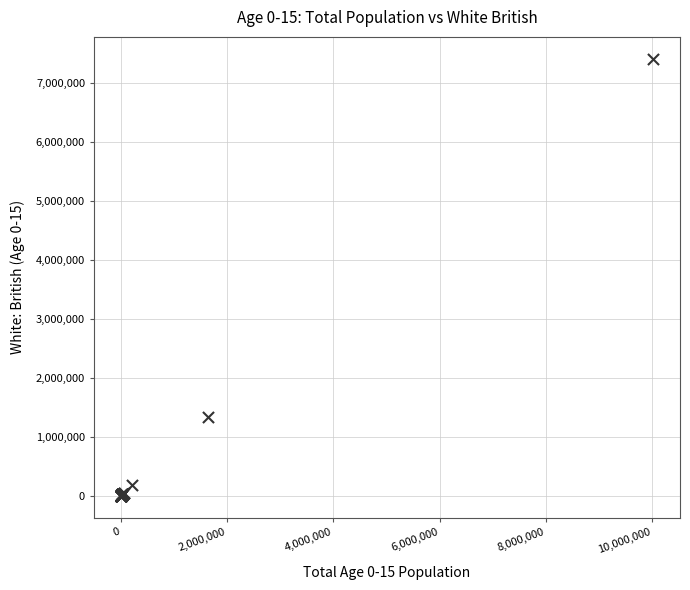

What Y value in the scatter plot is closest to 3704871?

1342837